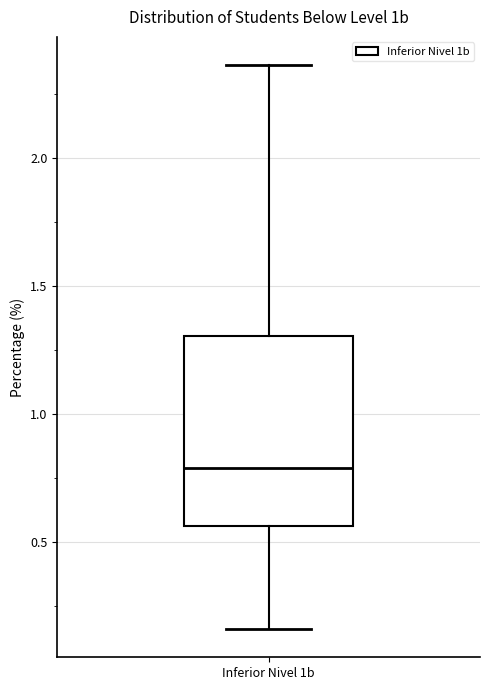

Read this box plot against the y-axis: the position of the median line, the range covered by the box, and the ends of both whiskers. The values are not printed on the chart, so give them approximately, as read against the axis.

median 0.80, box 0.55 to 1.30, whiskers 0.15 to 2.35